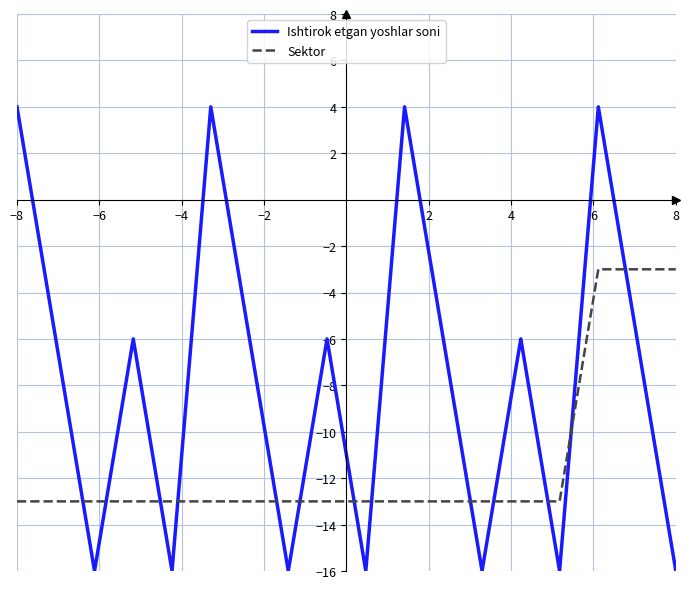

List the series in order of their overall mean, lowest first.

Sektor, Ishtirok etgan yoshlar soni